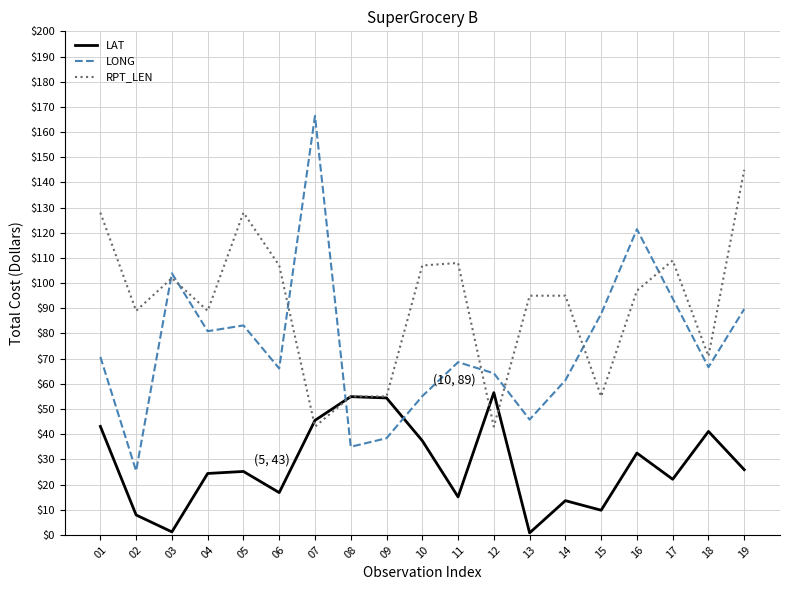

What is the maximum value for LAT?

56.5